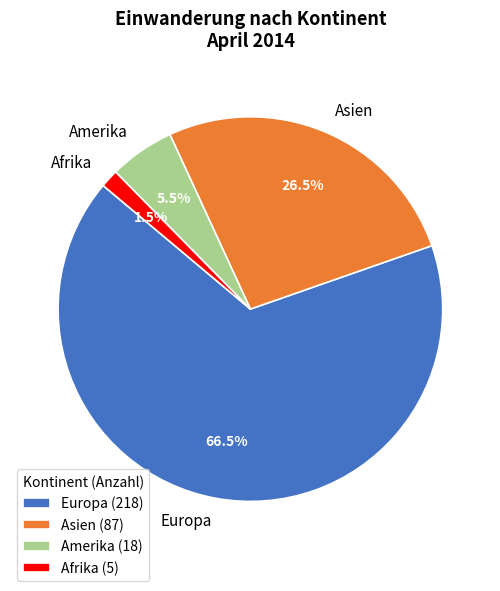

What portion of the pie excludes Europa?

33.5%